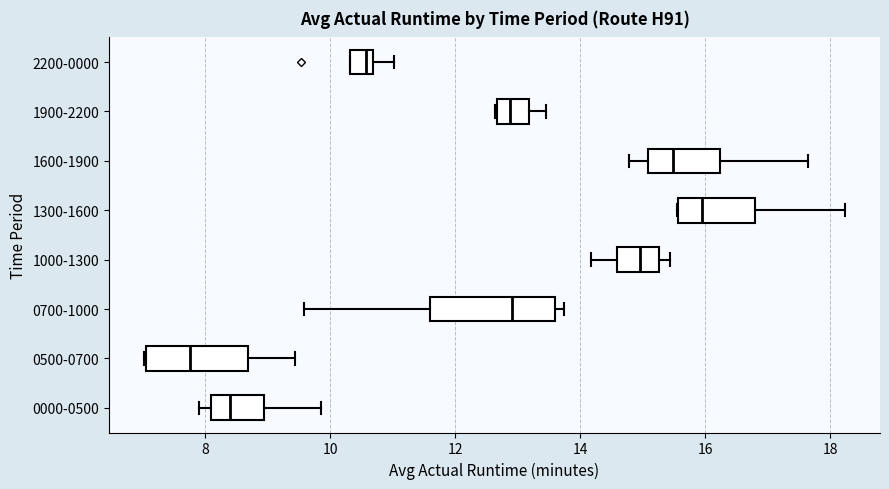

Reading bottom to top, transcribe this box plot: for each box, give where its median line is, the range the box spans, and where its two whiskers end, as read against the x-axis. The values are not printed on the chart, so give them approximately, as read against the axis.

0000-0500: median 8.4, box 8.0 to 9.0, whiskers 8.0 (just left of the box's left edge) to 9.8
0500-0700: median 7.8, box 7.0 to 8.6, whiskers 7.0 to 9.4
0700-1000: median 12.8, box 11.6 to 13.6, whiskers 9.6 to 13.8
1000-1300: median 15.0, box 14.6 to 15.2, whiskers 14.2 to 15.4
1300-1600: median 16.0, box 15.6 to 16.8, whiskers 15.6 to 18.2
1600-1900: median 15.4, box 15.0 to 16.2, whiskers 14.8 to 17.6
1900-2200: median 12.8, box 12.6 to 13.2, whiskers 12.6 to 13.4
2200-0000: median 10.6 (just left of the box's right edge), box 10.4 to 10.6, whiskers 10.4 to 11.0